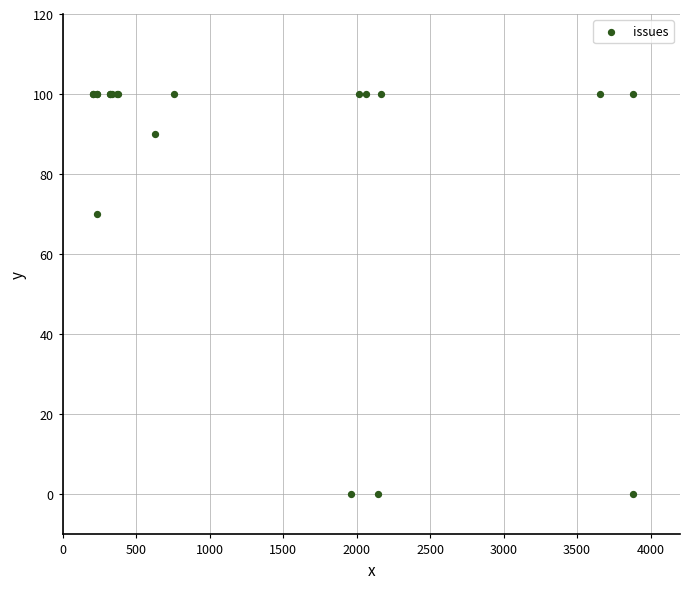

What Y value in the scatter plot is closest to 50?

70